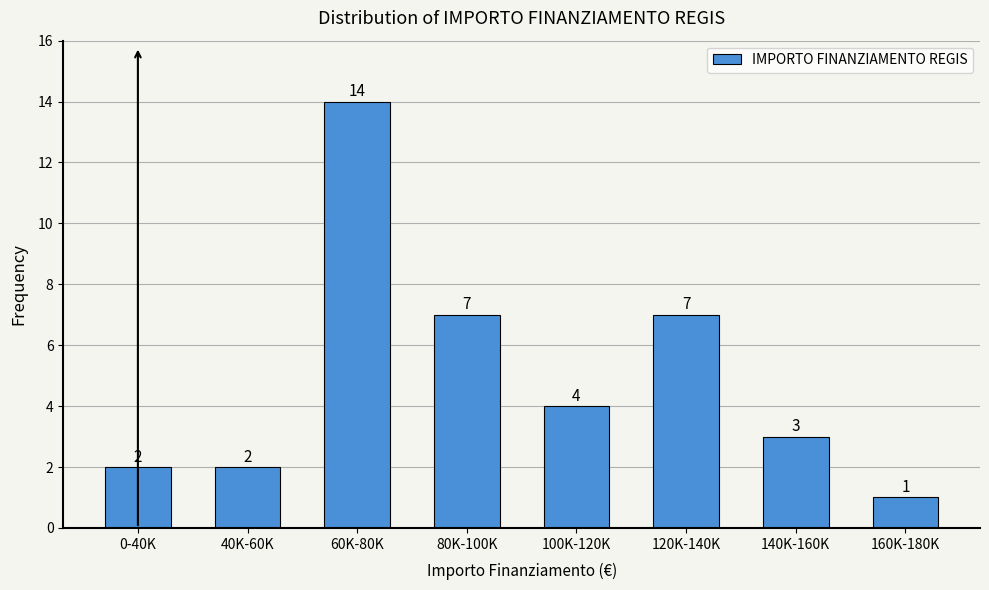

Reading right to left, what are all the values shown in this chart?

160K-180K=1	140K-160K=3	120K-140K=7	100K-120K=4	80K-100K=7	60K-80K=14	40K-60K=2	0-40K=2